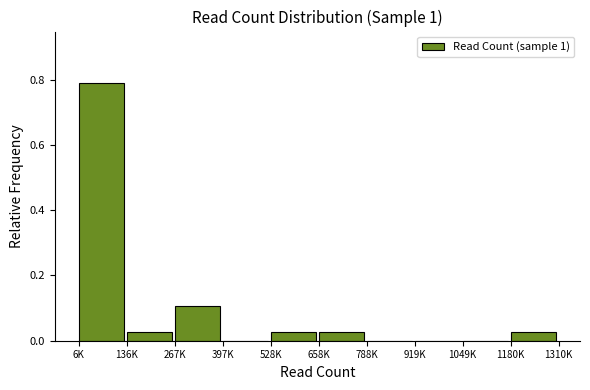

True or false: the data shows 0.0 at 136K.

True